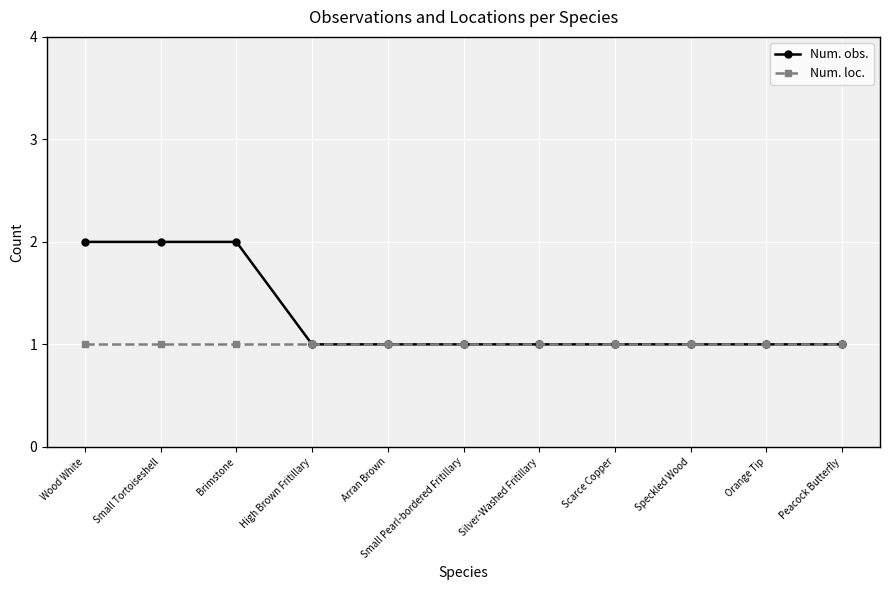

What is the lowest value of the Num. loc. series?

1